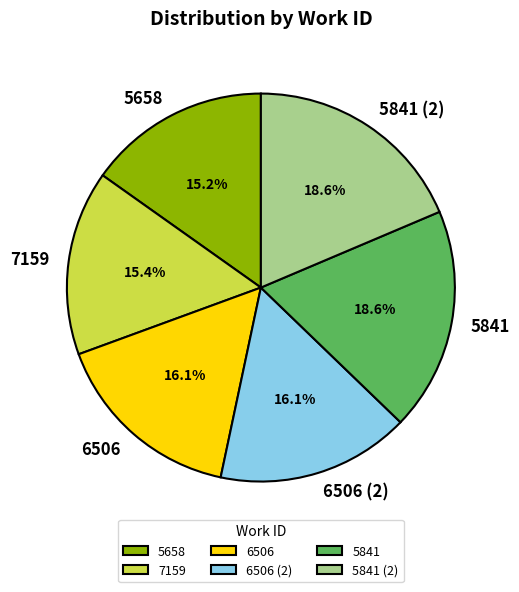

To the nearest percent, what percentage of the pie is 5658?

15%